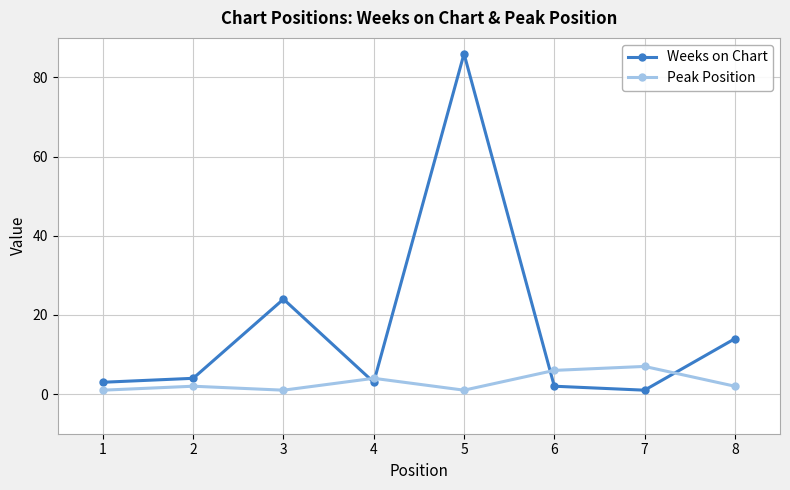

Where is the first local minimum for Weeks on Chart?

4